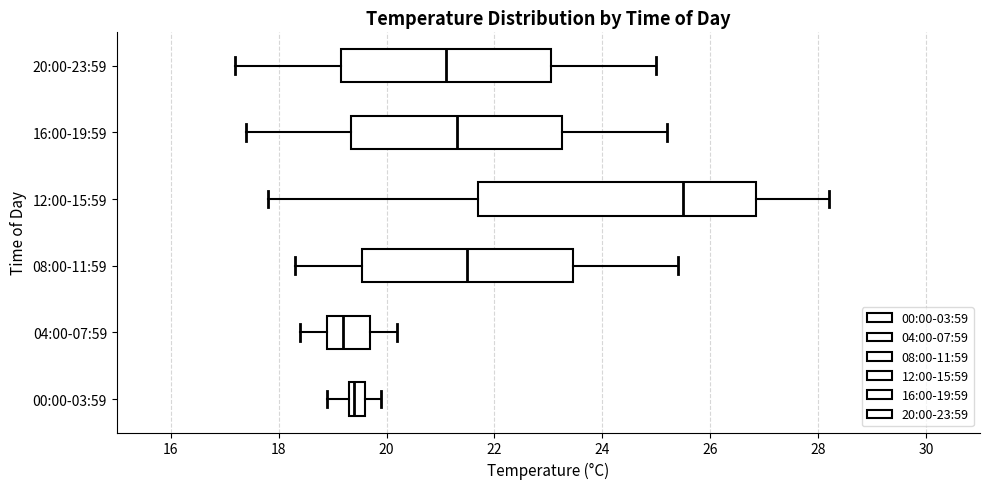

Reading bottom to top, read every box against the x-axis: the position of its median line, the range the box covers, and the ends of its whiskers. The values are not printed on the chart, so give them approximately, as read against the axis.

00:00-03:59: median 19.4 (just right of the box's left edge), box 19.4 to 19.6, whiskers 19.0 to 20.0
04:00-07:59: median 19.2, box 19.0 to 19.8, whiskers 18.4 to 20.2
08:00-11:59: median 21.6, box 19.6 to 23.4, whiskers 18.4 to 25.4
12:00-15:59: median 25.6, box 21.8 to 26.8, whiskers 17.8 to 28.2
16:00-19:59: median 21.4, box 19.4 to 23.2, whiskers 17.4 to 25.2
20:00-23:59: median 21.2, box 19.2 to 23.0, whiskers 17.2 to 25.0